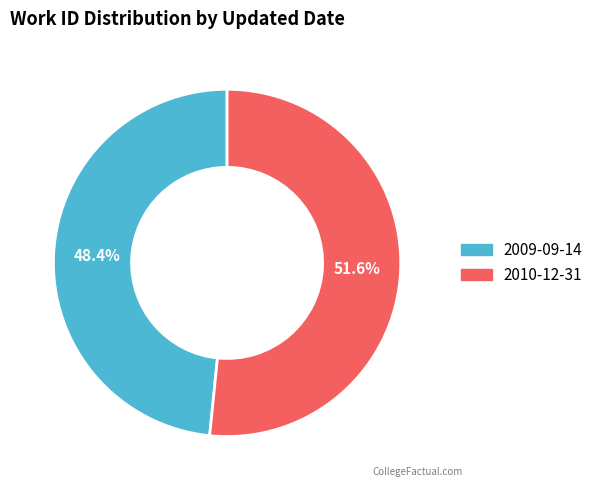

To the nearest percent, what portion does 2010-12-31 represent?

52%